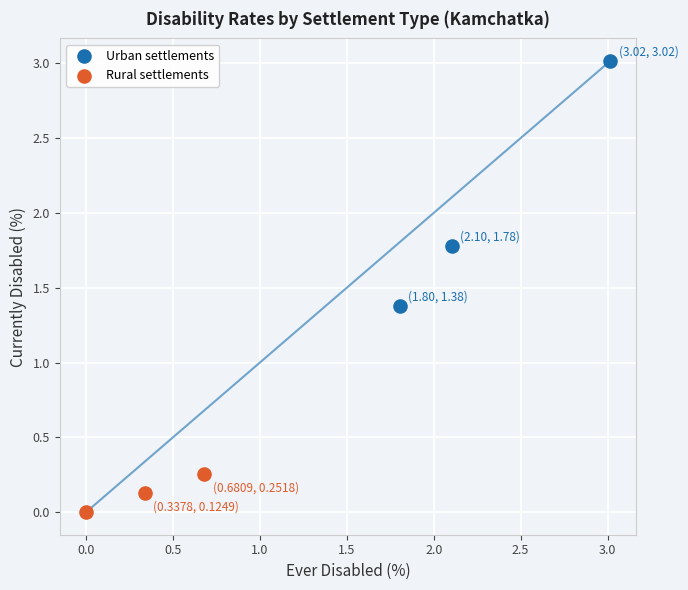

Which series reaches the maximum Y coordinate?

Urban settlements